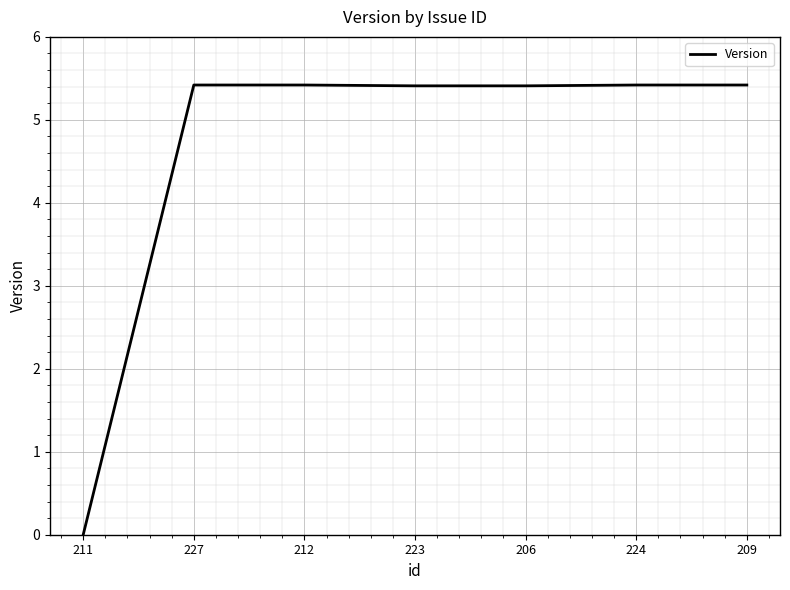

What is the sum of all values?

32.5